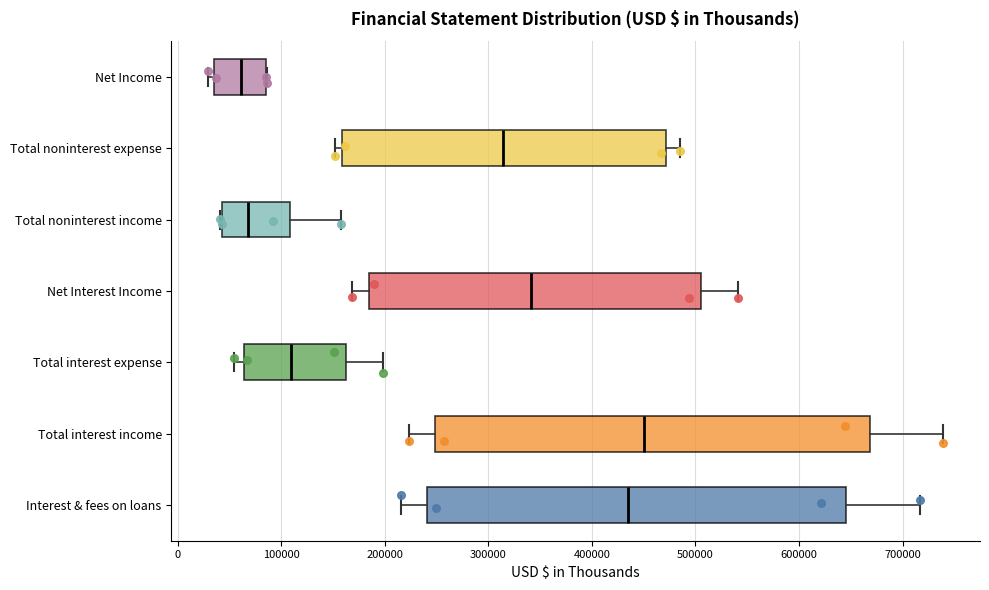

Which box has the furthest to the right median line?

Total interest income